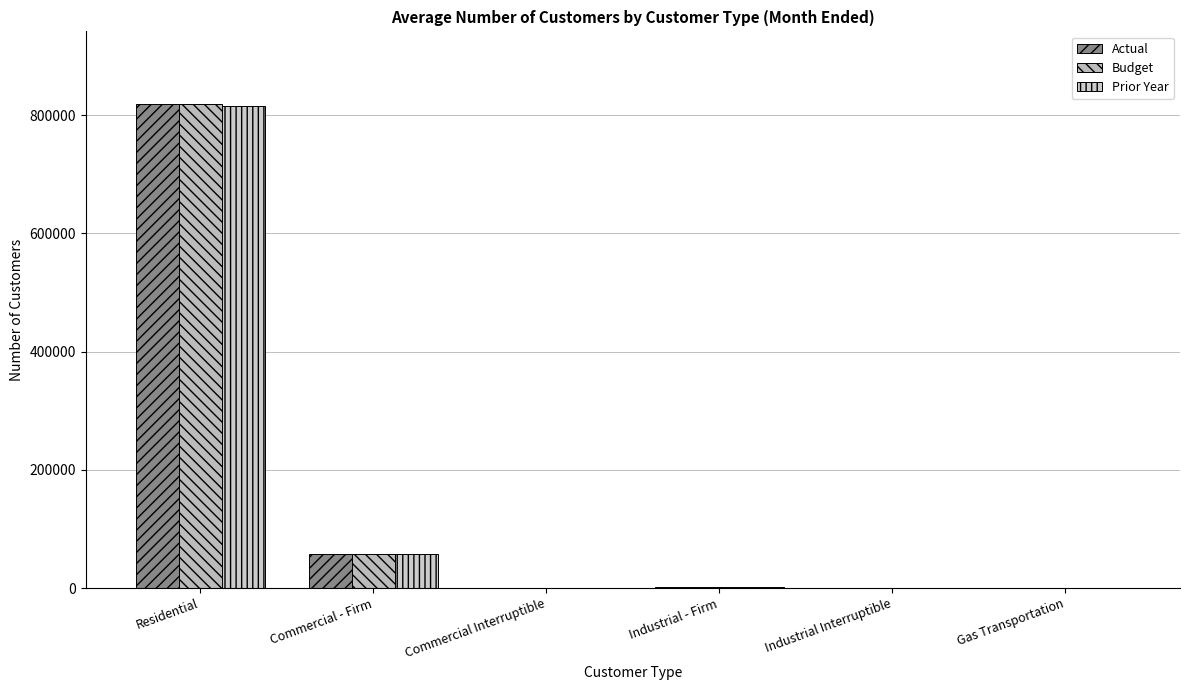

Is the value of Prior Year at Industrial - Firm greater than the value of Actual at Commercial Interruptible?

Yes